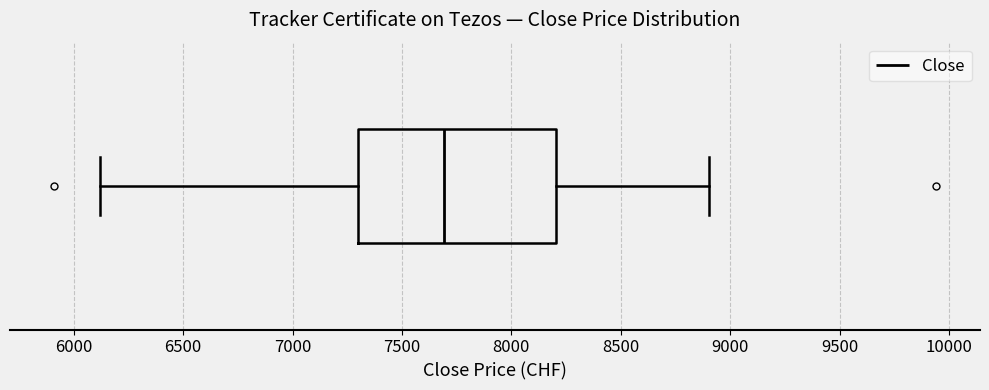

Read this box plot against the x-axis: the position of the median line, the range covered by the box, and the ends of both whiskers. The values are not printed on the chart, so give them approximately, as read against the axis.

median 7700, box 7300 to 8200, whiskers 6100 to 8900